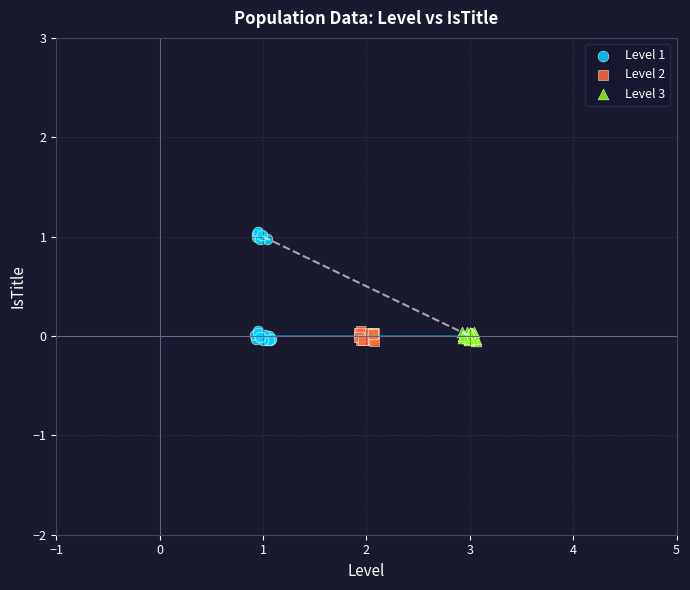

What are all the series names shown in the legend?

Level 1, Level 2, Level 3